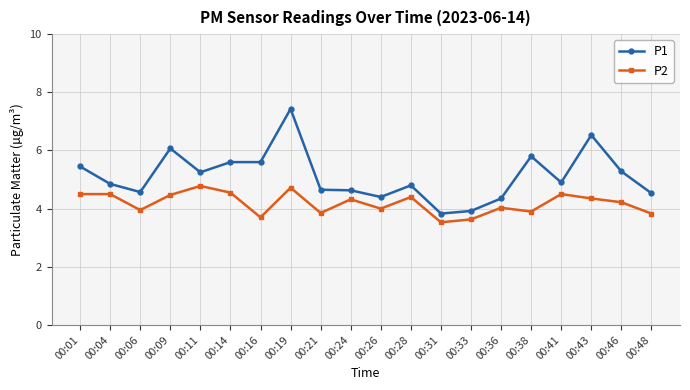

What is the lowest value of the P2 series?

3.5